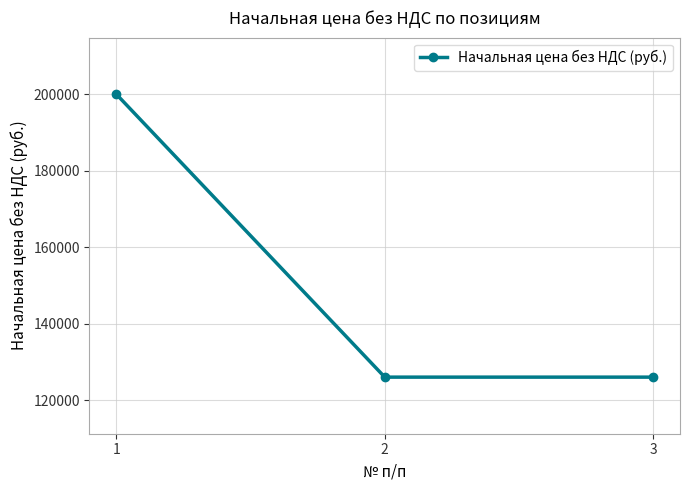

What is the maximum value shown in the chart?

200000